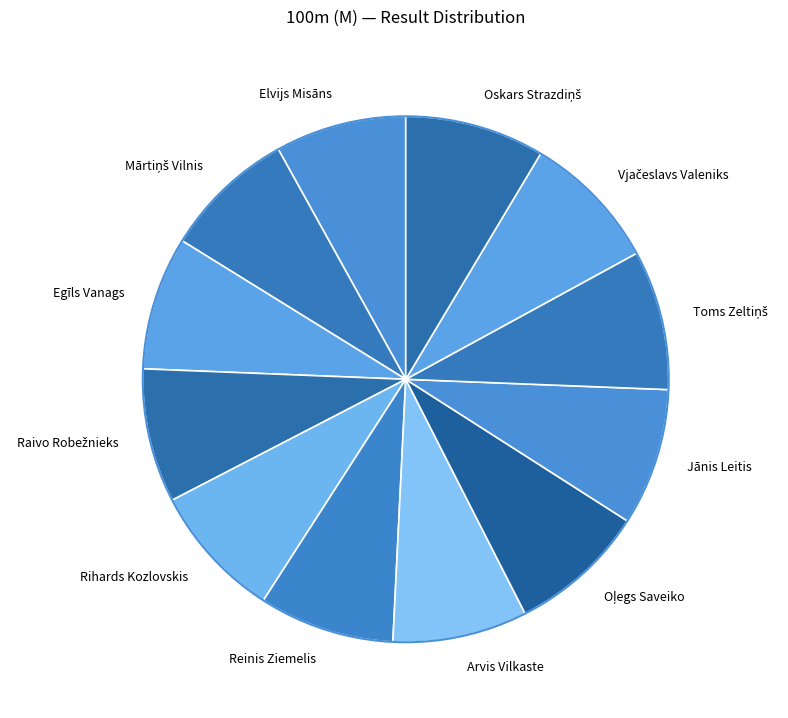

The Rihards Kozlovskis slice represents 1% of the pie. True or false?

False